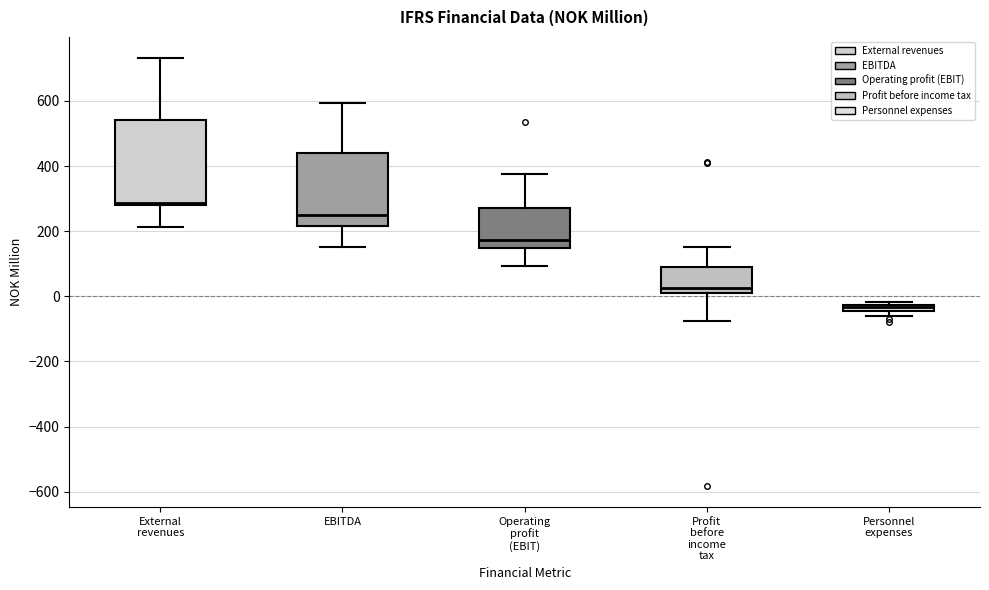

Which box's median line is the highest?

External revenues